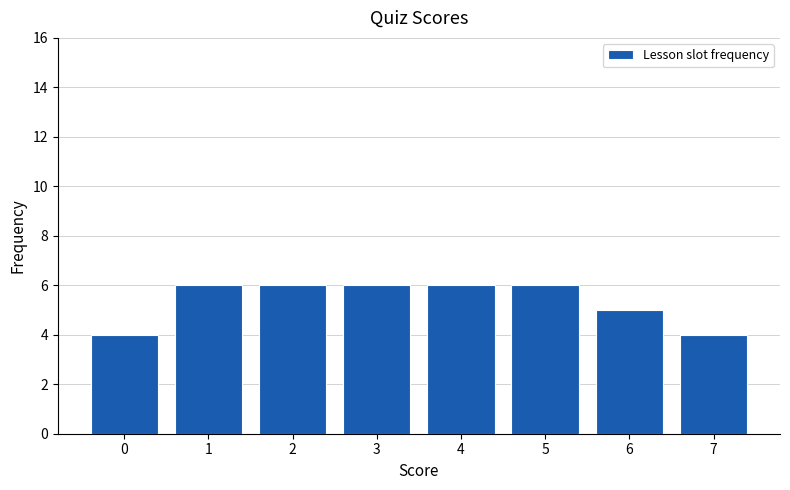

Reading left to right, list all the values displayed in this chart.

0=4	1=6	2=6	3=6	4=6	5=6	6=5	7=4